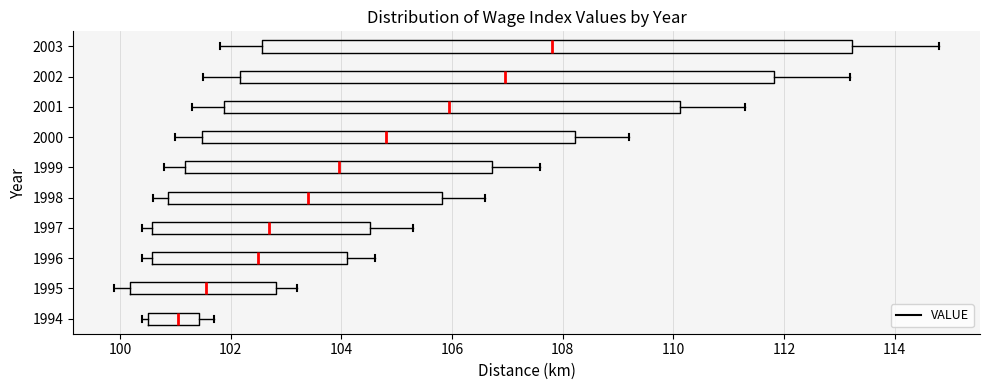

Reading bottom to top, read every box against the x-axis: the position of its median line, the range the box covers, and the ends of its whiskers. The values are not printed on the chart, so give them approximately, as read against the axis.

1994: median 101.0, box 100.6 to 101.4, whiskers 100.4 to 101.8
1995: median 101.6, box 100.2 to 102.8, whiskers 100.0 to 103.2
1996: median 102.6, box 100.6 to 104.2, whiskers 100.4 to 104.6
1997: median 102.8, box 100.6 to 104.6, whiskers 100.4 to 105.4
1998: median 103.4, box 100.8 to 105.8, whiskers 100.6 to 106.6
1999: median 104.0, box 101.2 to 106.8, whiskers 100.8 to 107.6
2000: median 104.8, box 101.4 to 108.2, whiskers 101.0 to 109.2
2001: median 106.0, box 101.8 to 110.2, whiskers 101.4 to 111.4
2002: median 107.0, box 102.2 to 111.8, whiskers 101.6 to 113.2
2003: median 107.8, box 102.6 to 113.2, whiskers 101.8 to 114.8